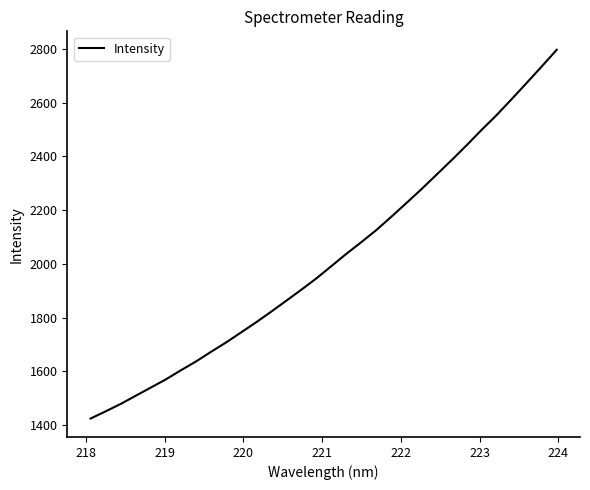

What is the maximum value shown in the chart?

2797.5